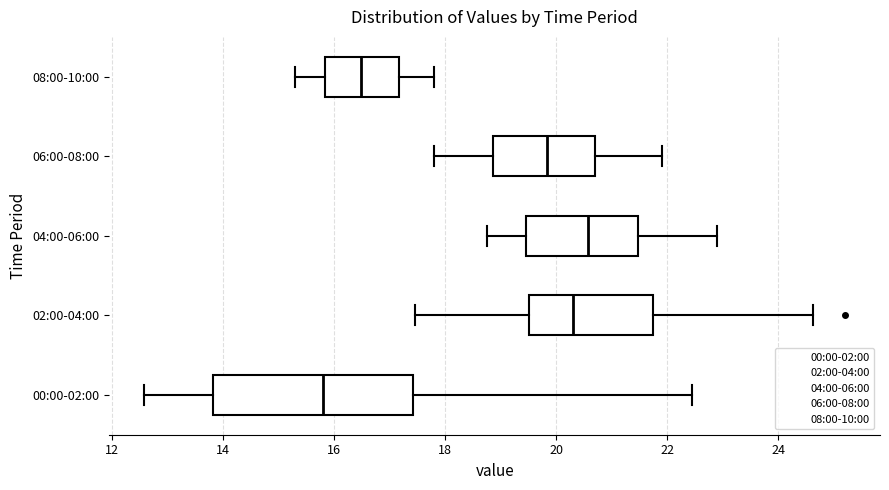

Reading bottom to top, transcribe this box plot: for each box, give where its median line is, the range the box spans, and where its two whiskers end, as read against the x-axis. The values are not printed on the chart, so give them approximately, as read against the axis.

00:00-02:00: median 15.8, box 13.8 to 17.4, whiskers 12.6 to 22.4
02:00-04:00: median 20.4, box 19.6 to 21.8, whiskers 17.4 to 24.6
04:00-06:00: median 20.6, box 19.4 to 21.4, whiskers 18.8 to 23.0
06:00-08:00: median 19.8, box 18.8 to 20.8, whiskers 17.8 to 22.0
08:00-10:00: median 16.4, box 15.8 to 17.2, whiskers 15.4 to 17.8